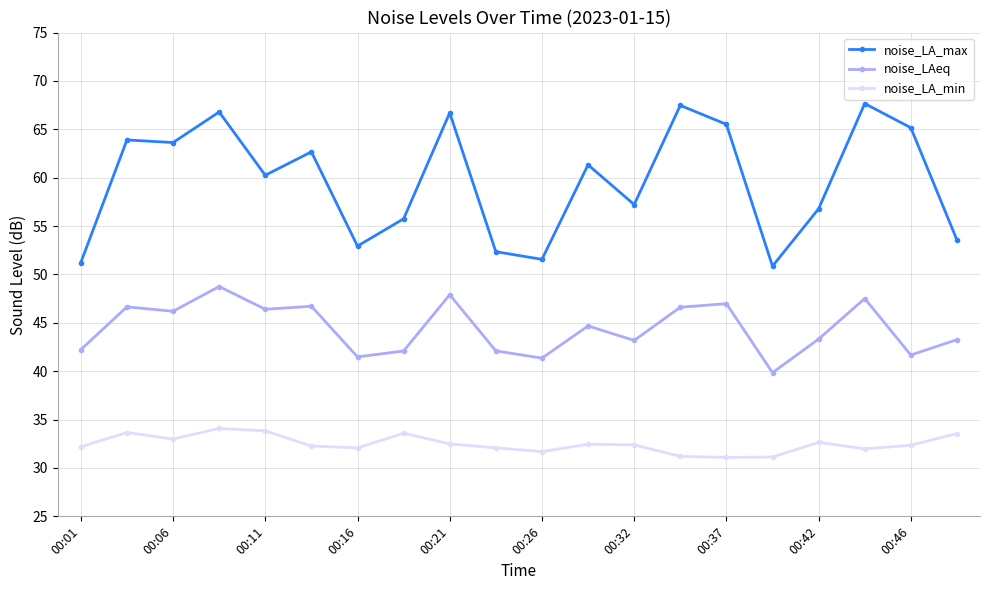

What is the difference between the second highest and second lowest values in the noise_LA_min series?

2.7